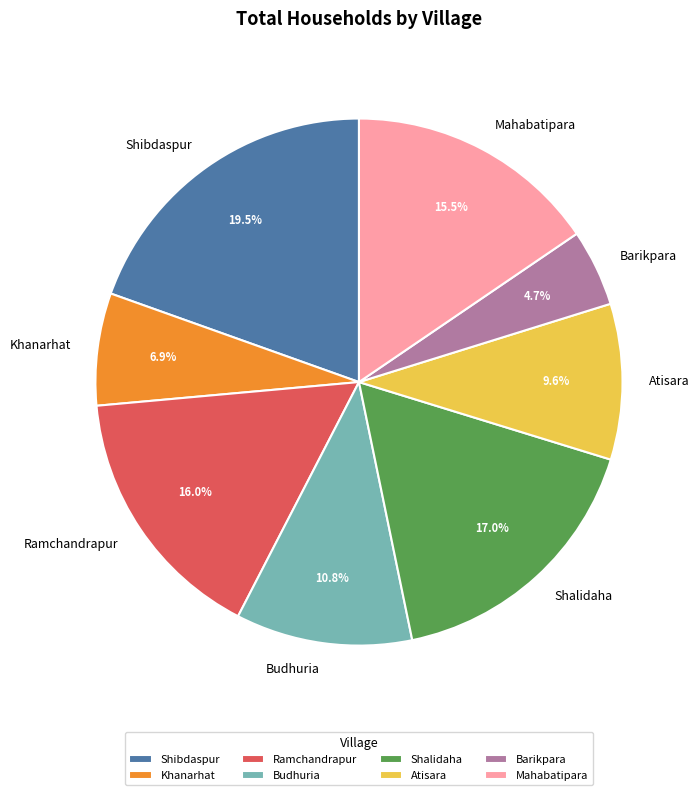

Is Shibdaspur the majority of the pie?

No